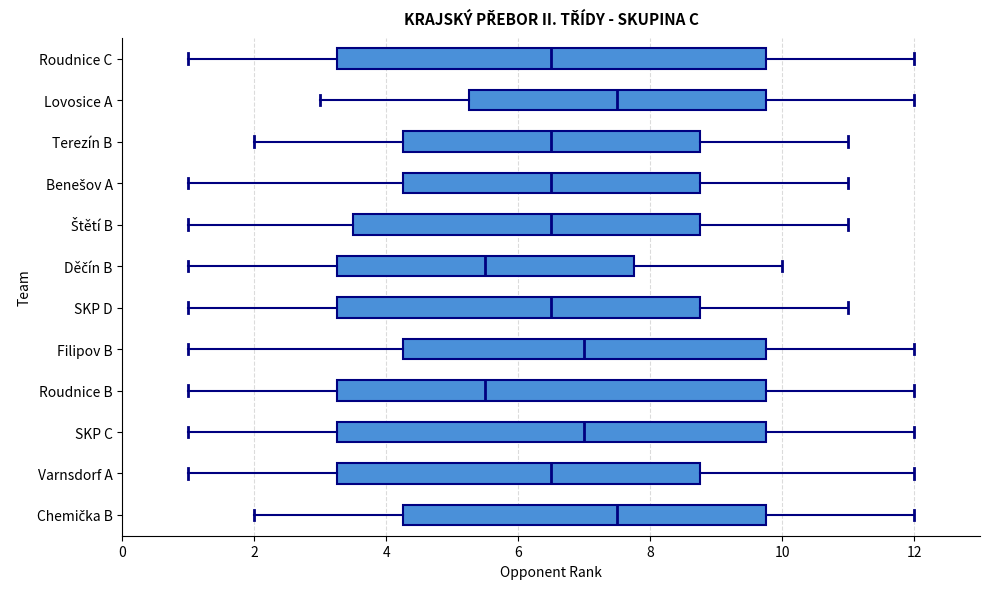

Reading bottom to top, transcribe this box plot: for each box, give where its median line is, the range the box spans, and where its two whiskers end, as read against the x-axis. The values are not printed on the chart, so give them approximately, as read against the axis.

Chemička B: median 7.6, box 4.2 to 9.8, whiskers 2.0 to 12.0
Varnsdorf A: median 6.6, box 3.2 to 8.8, whiskers 1.0 to 12.0
SKP C: median 7.0, box 3.2 to 9.8, whiskers 1.0 to 12.0
Roudnice B: median 5.6, box 3.2 to 9.8, whiskers 1.0 to 12.0
Filipov B: median 7.0, box 4.2 to 9.8, whiskers 1.0 to 12.0
SKP D: median 6.6, box 3.2 to 8.8, whiskers 1.0 to 11.0
Děčín B: median 5.6, box 3.2 to 7.8, whiskers 1.0 to 10.0
Štětí B: median 6.6, box 3.6 to 8.8, whiskers 1.0 to 11.0
Benešov A: median 6.6, box 4.2 to 8.8, whiskers 1.0 to 11.0
Terezín B: median 6.6, box 4.2 to 8.8, whiskers 2.0 to 11.0
Lovosice A: median 7.6, box 5.2 to 9.8, whiskers 3.0 to 12.0
Roudnice C: median 6.6, box 3.2 to 9.8, whiskers 1.0 to 12.0